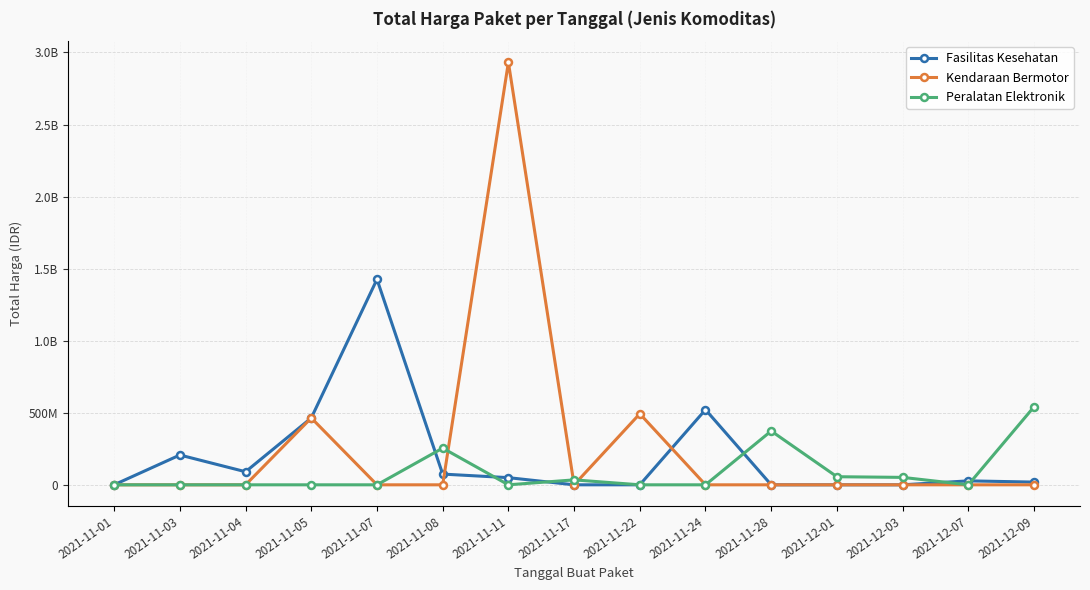

What is the label of the 5th point from the left?

2021-11-07